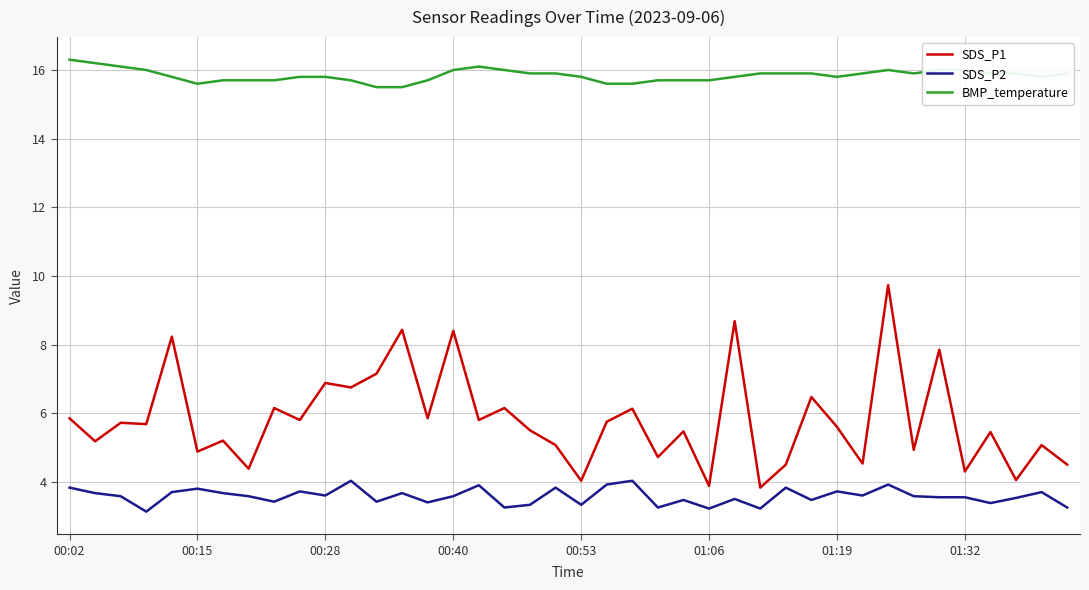

List the series in order of their peak value, lowest first.

SDS_P2, SDS_P1, BMP_temperature